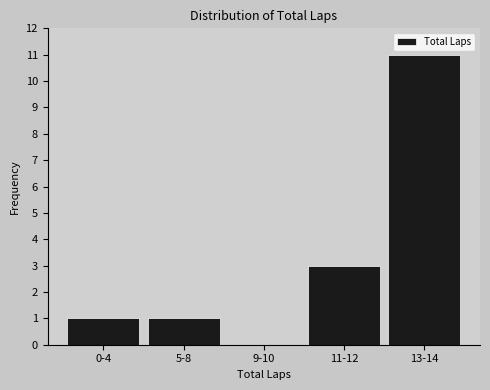

Reading right to left, extract all data points from this chart.

13-14=11	11-12=3	9-10=0	5-8=1	0-4=1